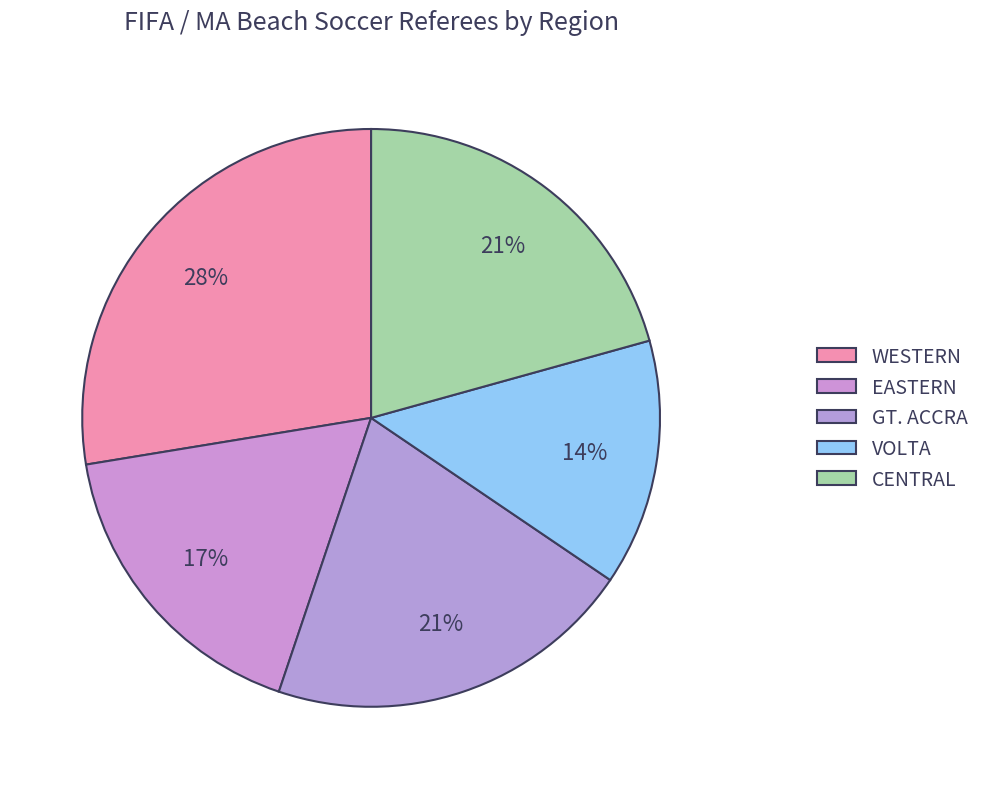

To the nearest percent, what is the difference between the largest and smallest slice percentages?

14%